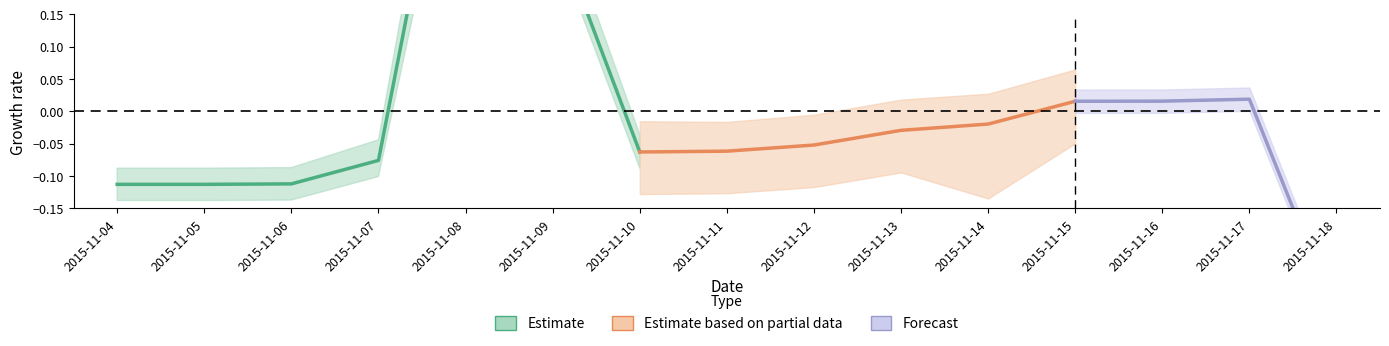

Does the chart have visible grid lines?

No